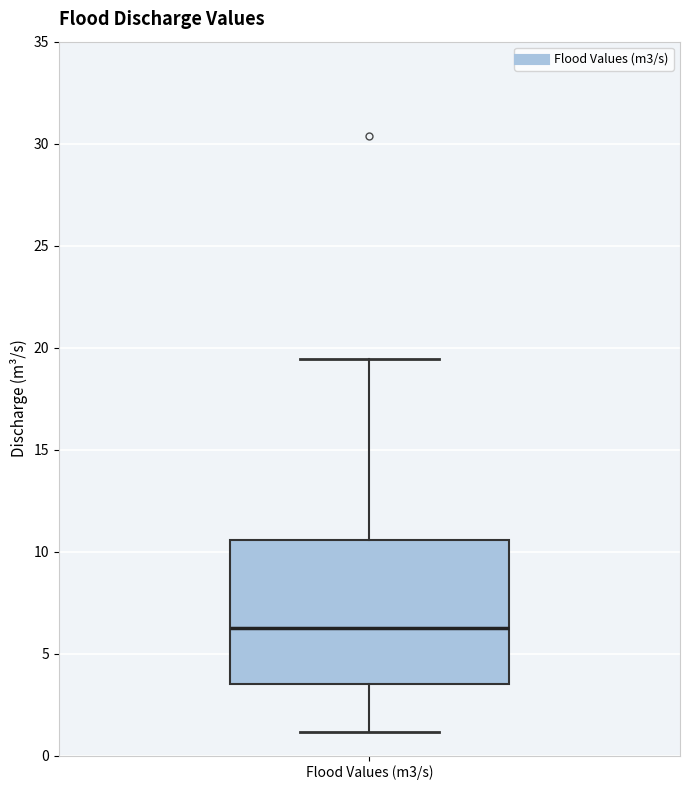

Transcribe this box plot: give where the median line is, the range the box spans, and where the two whiskers end, as read against the y-axis. The values are not printed on the chart, so give them approximately, as read against the axis.

median 6.5, box 3.5 to 10.5, whiskers 1.0 to 19.5